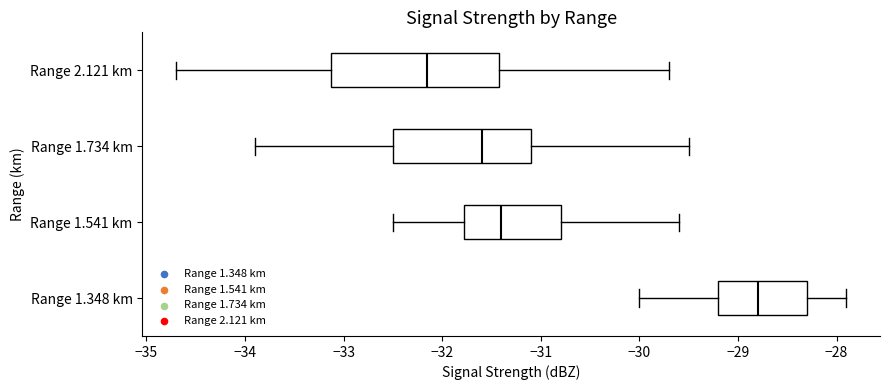

Reading bottom to top, read every box against the x-axis: the position of its median line, the range the box covers, and the ends of its whiskers. The values are not printed on the chart, so give them approximately, as read against the axis.

Range 1.348 km: median -28.8, box -29.2 to -28.3, whiskers -30.0 to -27.9
Range 1.541 km: median -31.4, box -31.8 to -30.8, whiskers -32.5 to -29.6
Range 1.734 km: median -31.6, box -32.5 to -31.1, whiskers -33.9 to -29.5
Range 2.121 km: median -32.1, box -33.1 to -31.4, whiskers -34.7 to -29.7